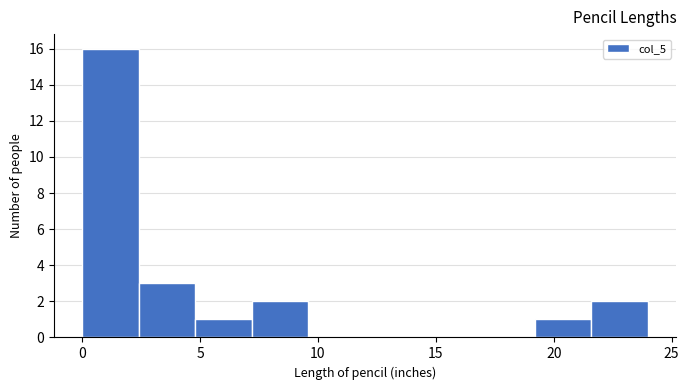

How tall is the bar that spans 2.4 to 4.8 on the x-axis? Neither the bar edges nor the heights are printed on the chart, so give them approximately, as read against the axes.

3